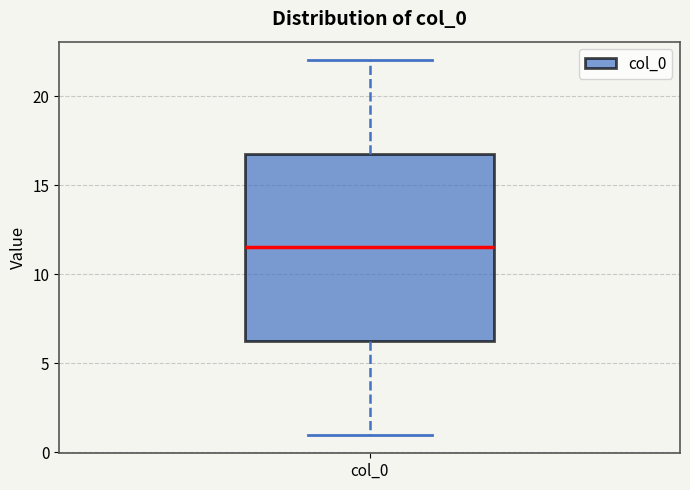

Where does the lower whisker of the box for col_0 end on the y-axis? The values are not printed on the chart, so give them approximately, as read against the axis.

1.0